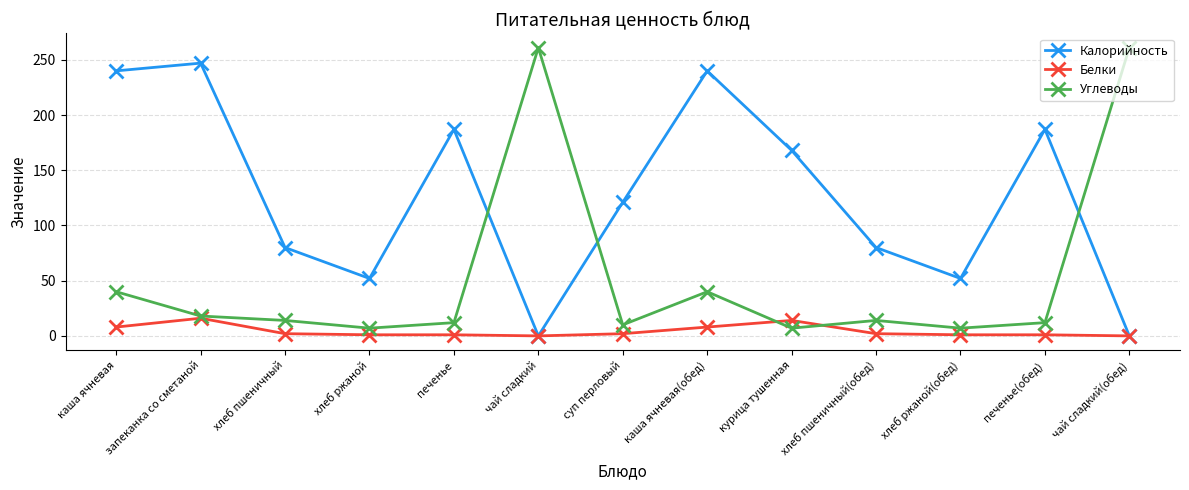

List the series in order of their overall mean, lowest first.

Белки, Углеводы, Калорийность